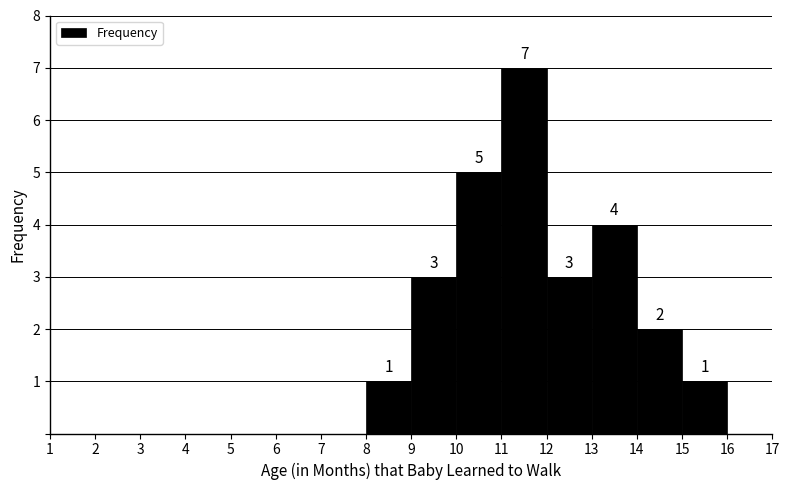

Which range on the x-axis has the tallest bar?

11 to 12